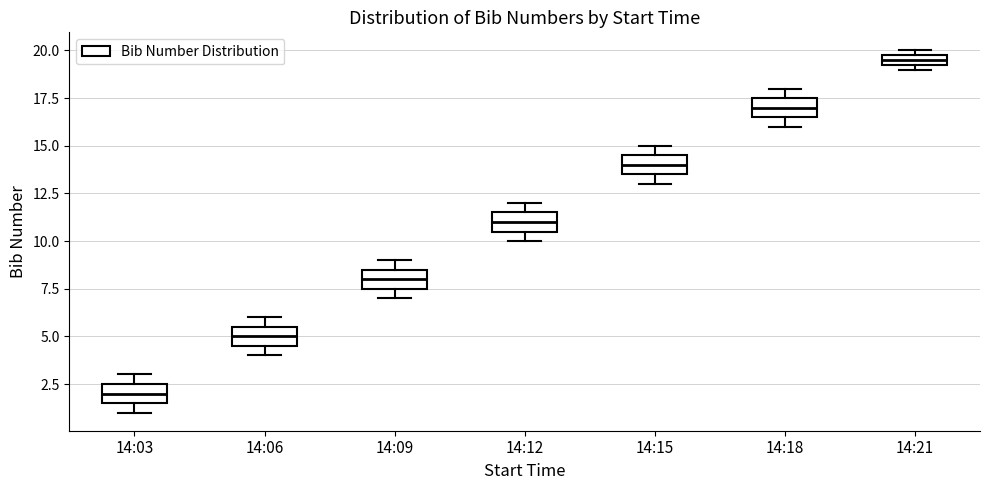

Which box has the highest median line?

14:21